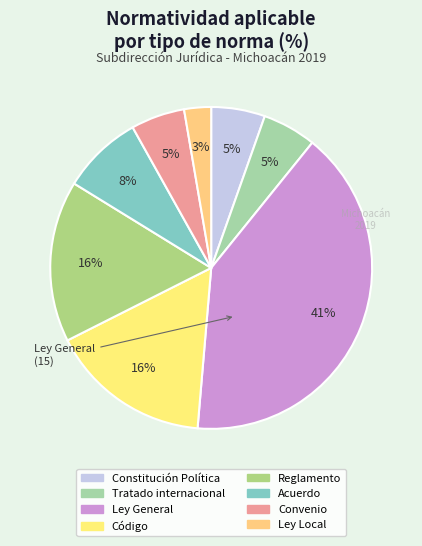

How many slices are in this pie chart?

8